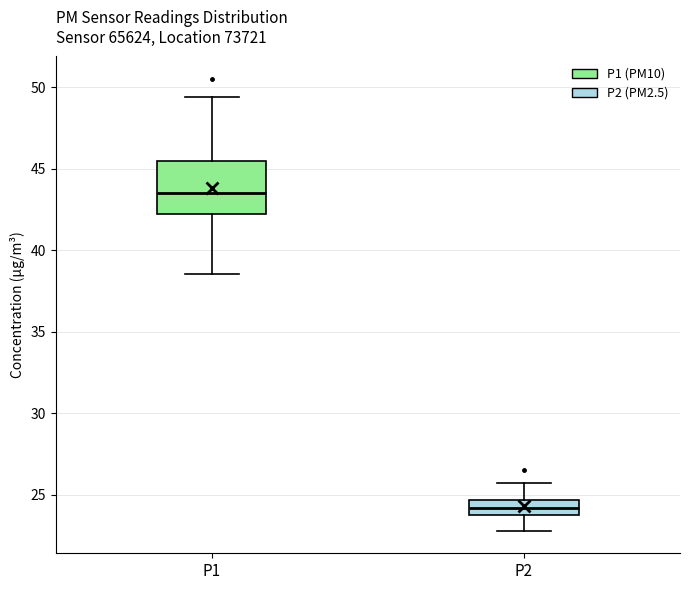

Where is the upper edge of the box for P2 on the y-axis? The values are not printed on the chart, so give them approximately, as read against the axis.

24.5